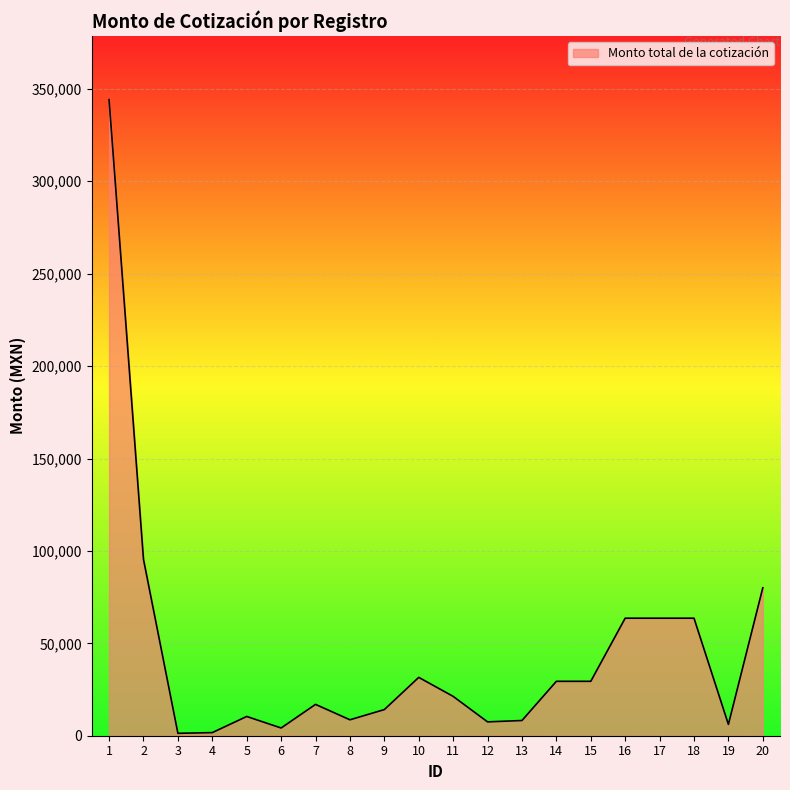

What is the difference between the maximum and minimum values?

342870.0